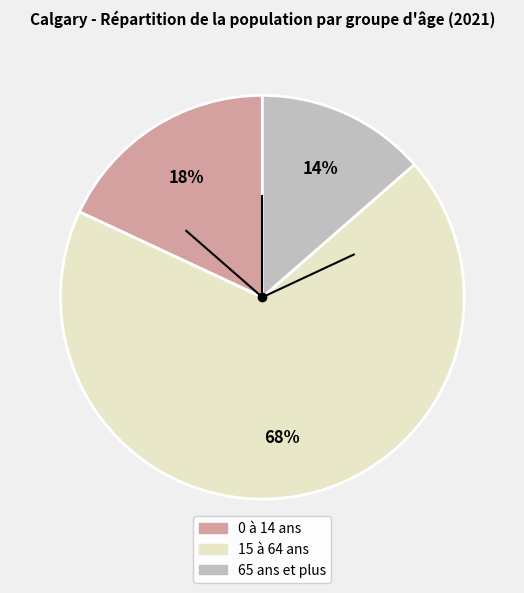

Do 65 ans et plus and 15 à 64 ans together represent more than half of the pie?

Yes